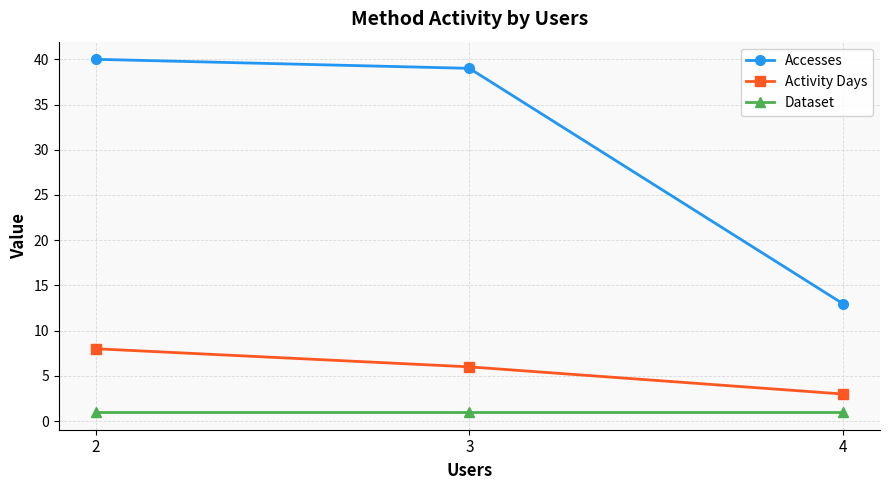

Is the value of Accesses at 3 greater than the value of Dataset at 4?

Yes